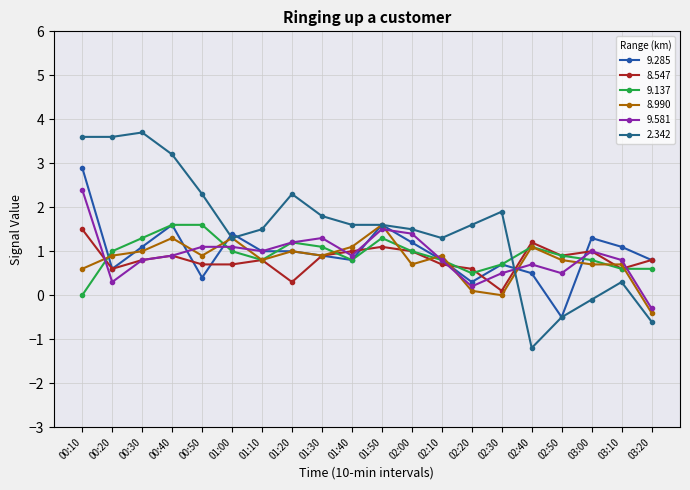

Where does the 8.990 series first go above 0?

00:10